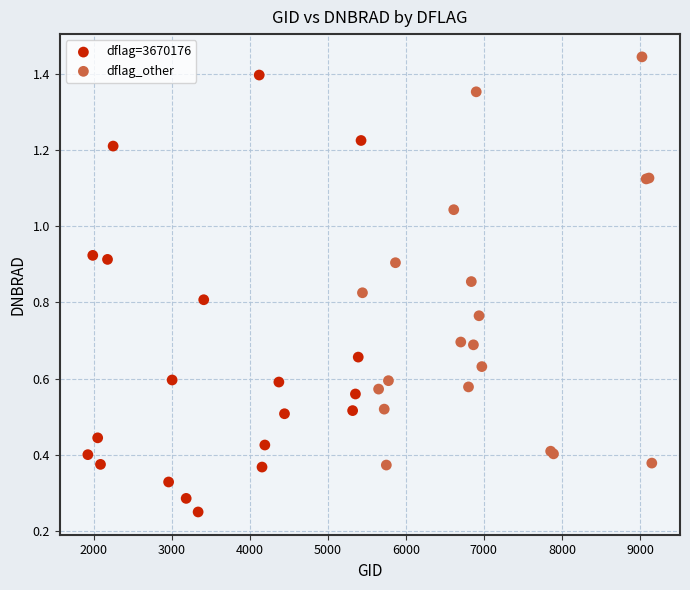

Which series reaches the minimum Y coordinate?

dflag=3670176